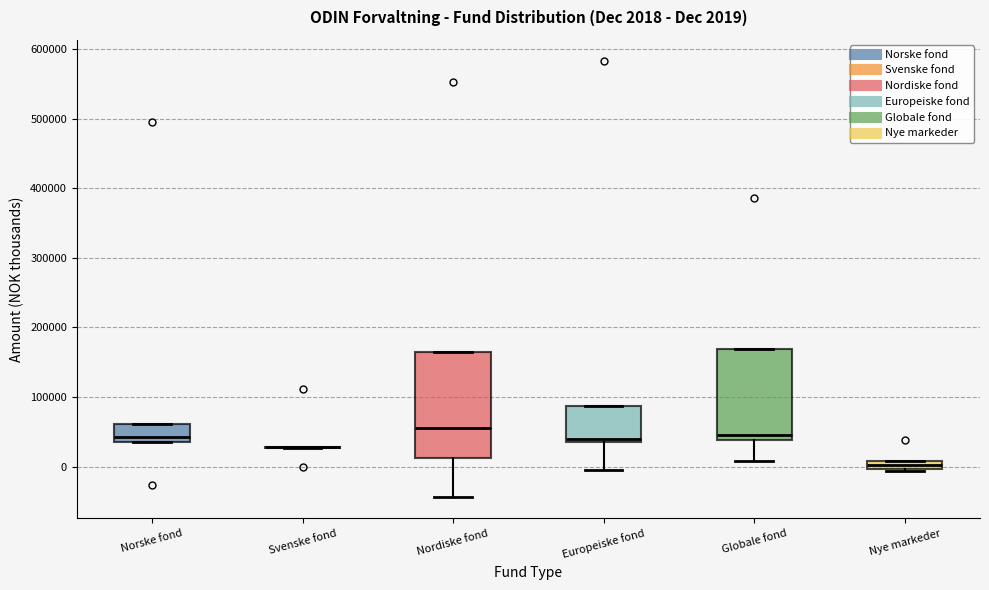

Comparing the boxes themselves (not the whiskers), which one is the tallest?

Nordiske fond